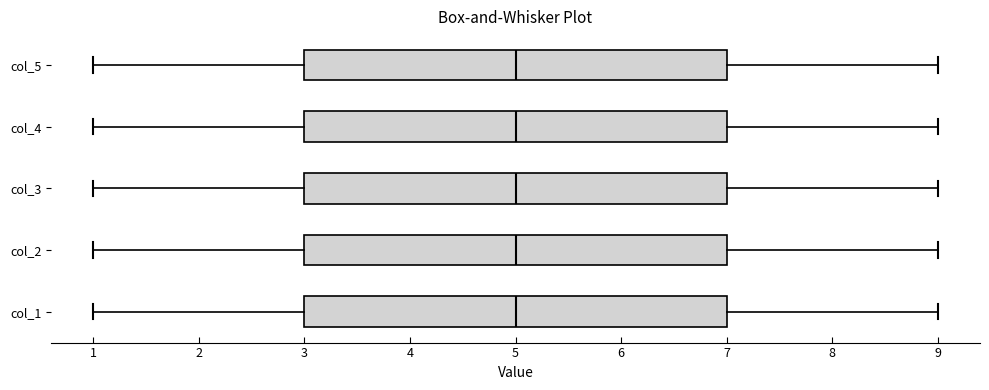

Reading bottom to top, read every box against the x-axis: the position of its median line, the range the box covers, and the ends of its whiskers. The values are not printed on the chart, so give them approximately, as read against the axis.

col_1: median 5, box 3 to 7, whiskers 1 to 9
col_2: median 5, box 3 to 7, whiskers 1 to 9
col_3: median 5, box 3 to 7, whiskers 1 to 9
col_4: median 5, box 3 to 7, whiskers 1 to 9
col_5: median 5, box 3 to 7, whiskers 1 to 9